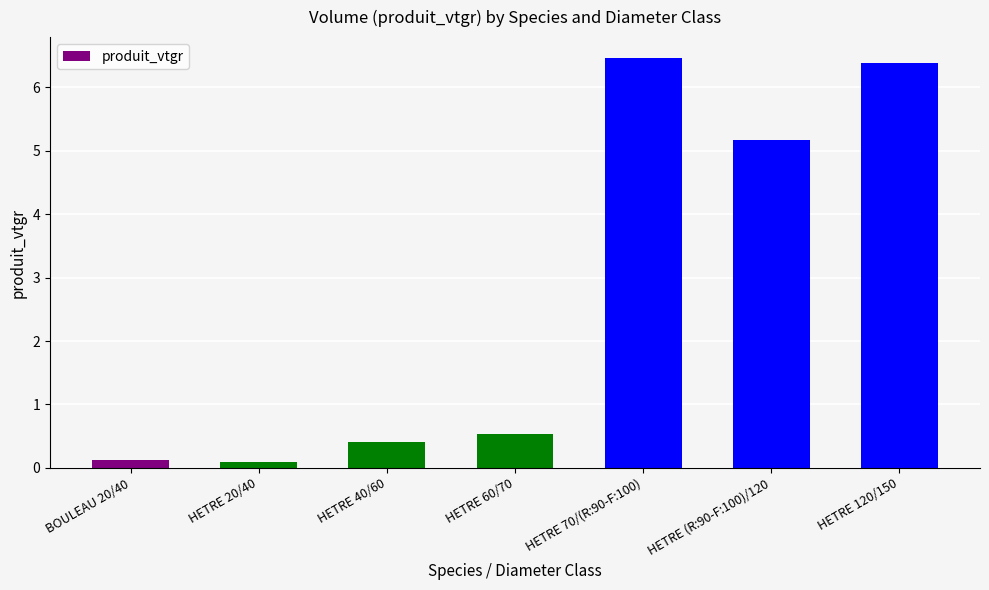

Does the chart contain any negative values?

No